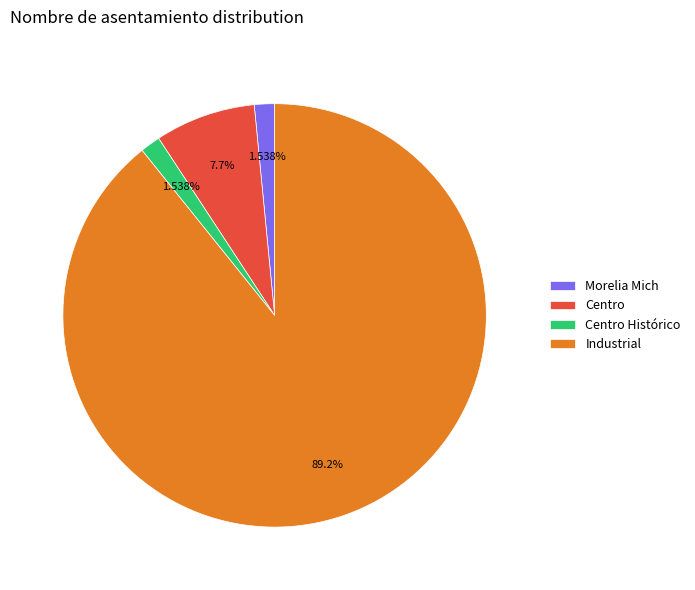

To the nearest percent, what is the difference between the largest and smallest slice percentages?

88%